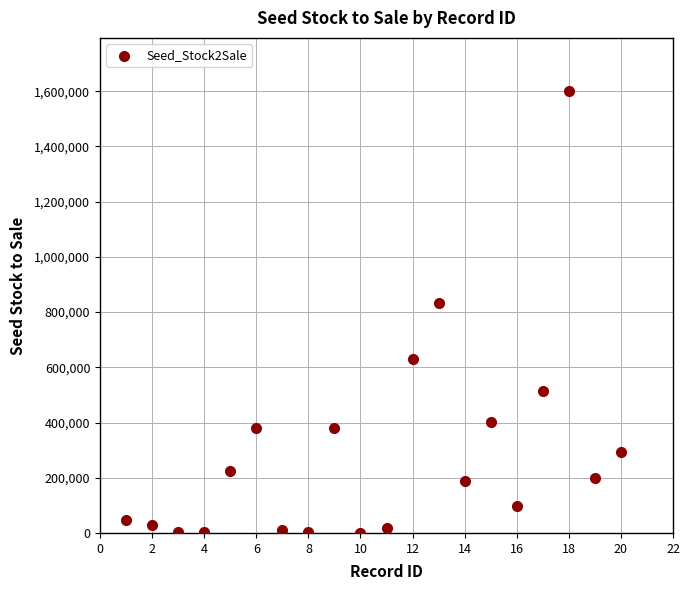

What is the range of X values (max minus min)?

19